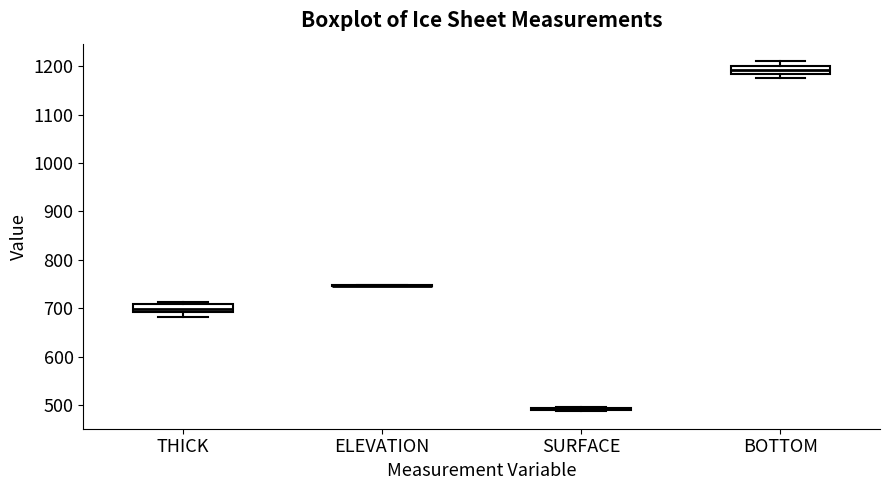

Reading left to right, read every box against the y-axis: the position of its median line, the range the box covers, and the ends of its whiskers. The values are not printed on the chart, so give them approximately, as read against the axis.

THICK: median 700, box 690 to 710, whiskers 680 to 710 (just above the box's upper edge)
ELEVATION: box collapsed to a line at 750, whiskers 750 to 750
SURFACE: box collapsed to a line at 490, whiskers 490 to 500
BOTTOM: median 1190, box 1180 to 1200, whiskers 1180 (below the box's lower edge) to 1210